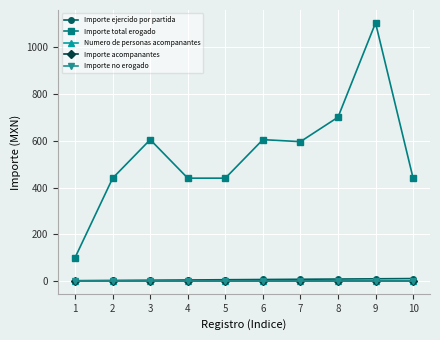

Which label corresponds to the smallest value in the chart?

1